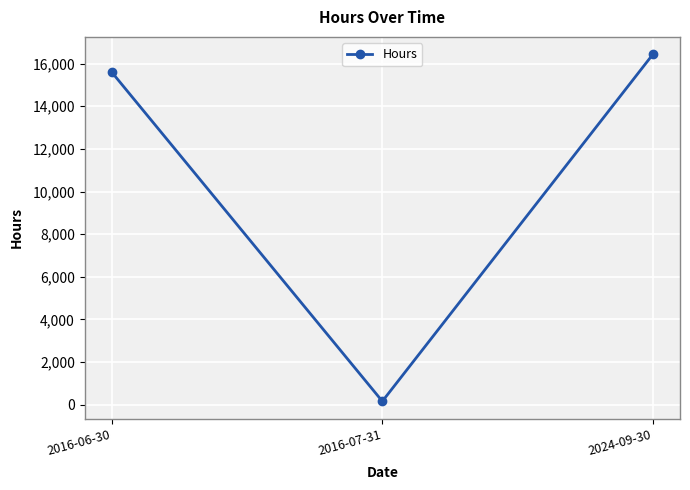

How many data points does each series have?

3